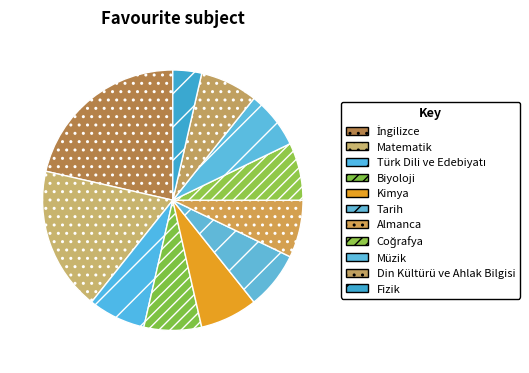

To the nearest percent, what is the average slice percentage?

9%